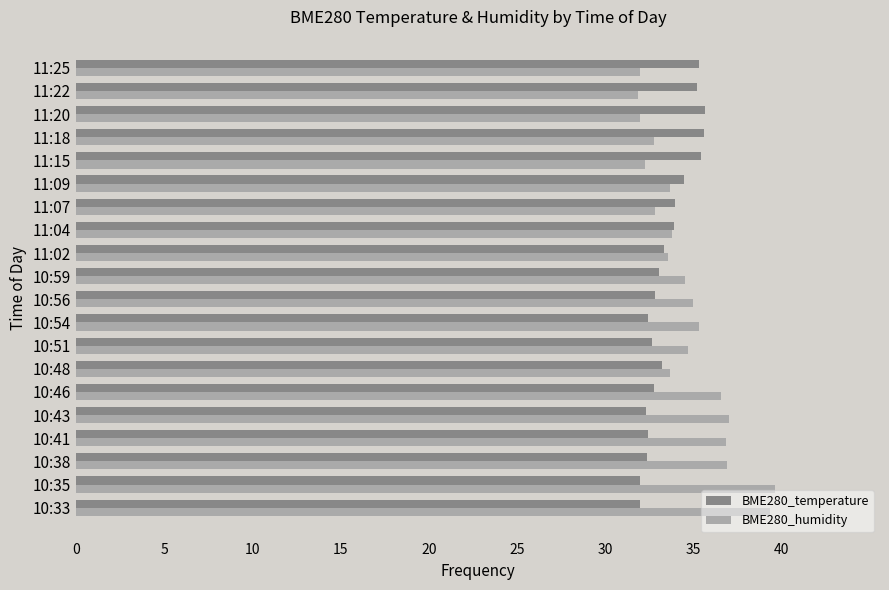

What is the greatest value displayed?

39.6